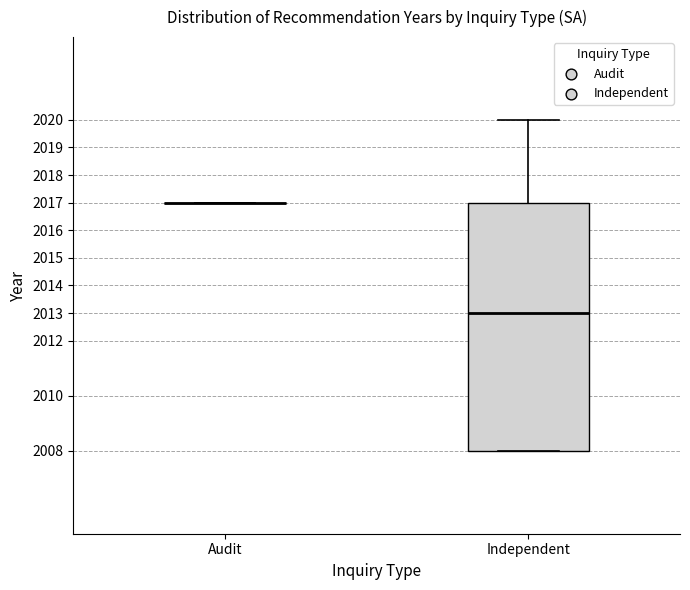

Where does the median line of the box for Independent sit on the y-axis? The values are not printed on the chart, so give them approximately, as read against the axis.

2013